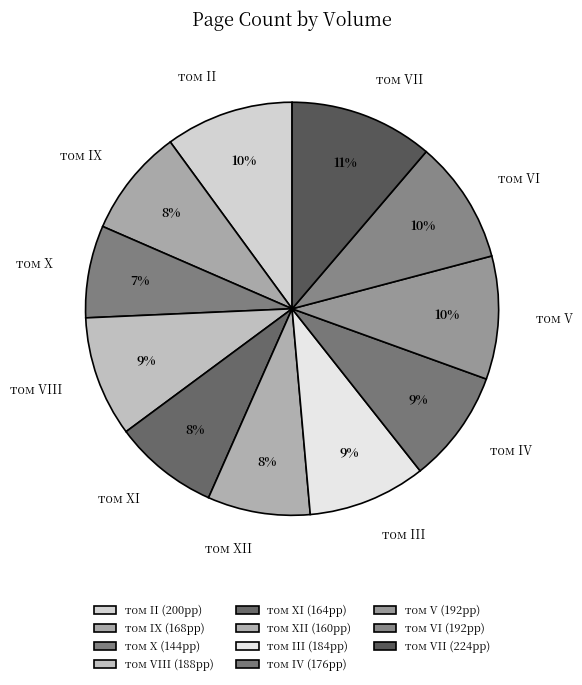

Which category has the biggest portion of the pie?

том VII